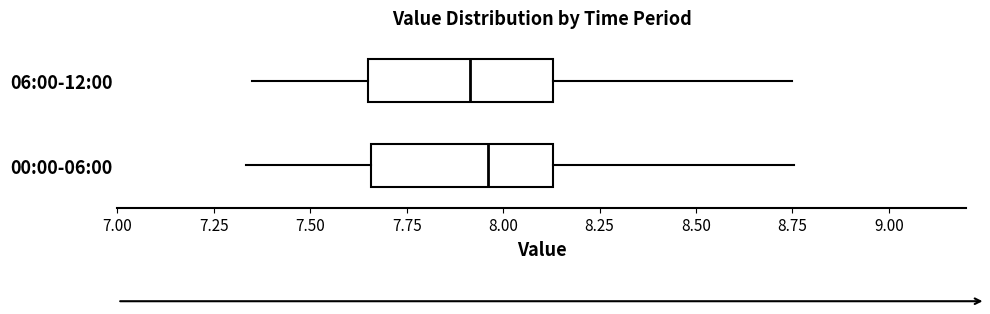

Where is the left edge of the box for 06:00-12:00 on the x-axis? The values are not printed on the chart, so give them approximately, as read against the axis.

7.65